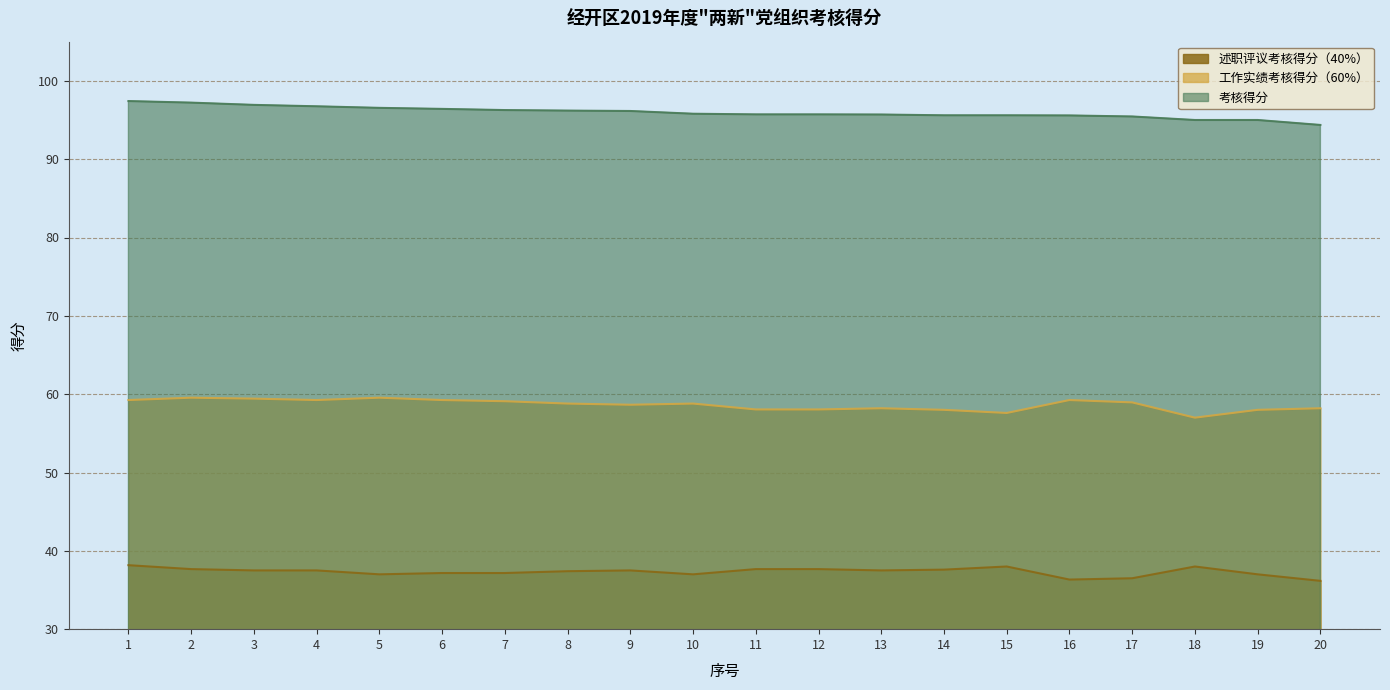

At which category is the sum across all series the highest?

1